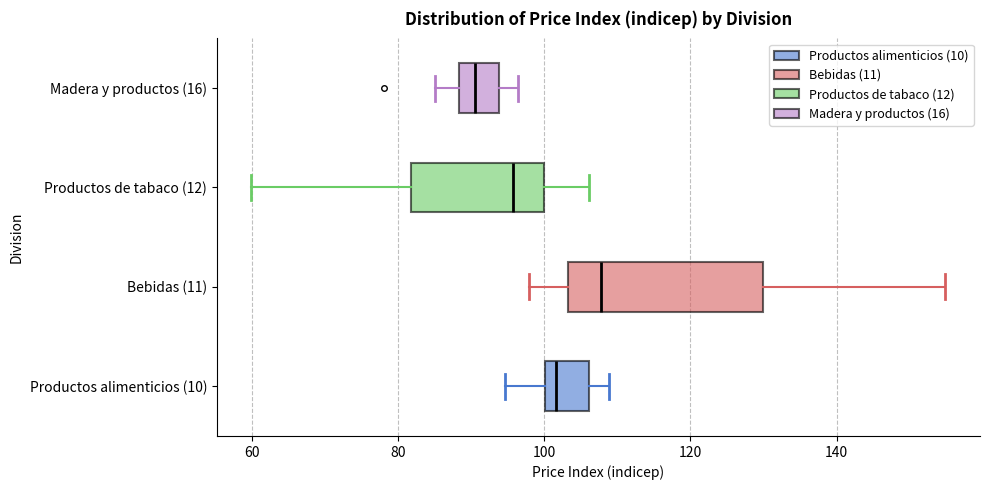

Comparing the boxes themselves (not the whiskers), which one is the widest?

Bebidas (11)